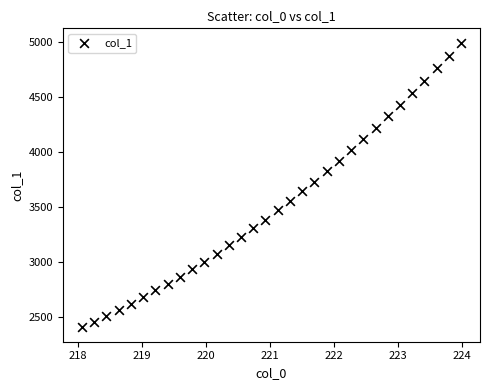

What is the range of X values (max minus min)?

5.9